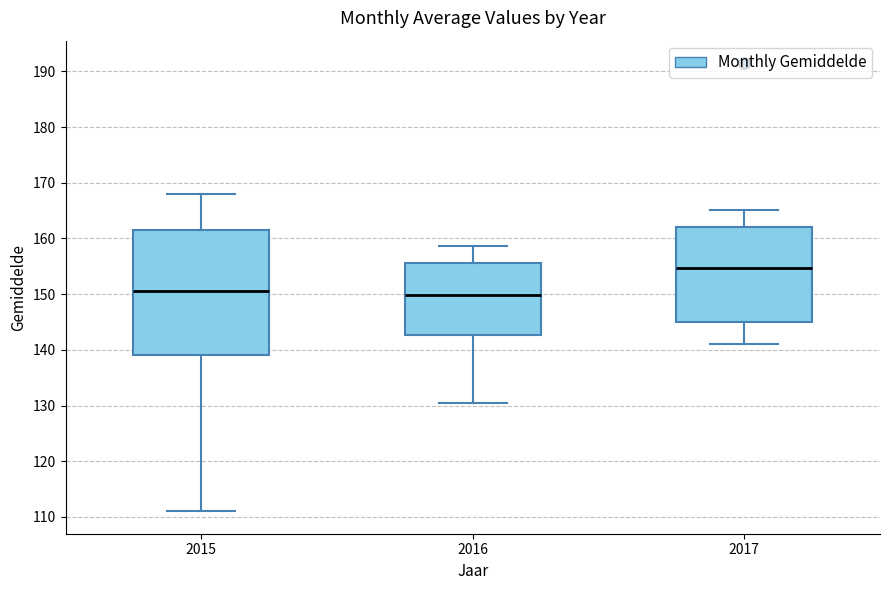

Reading left to right, read every box against the y-axis: the position of its median line, the range the box covers, and the ends of its whiskers. The values are not printed on the chart, so give them approximately, as read against the axis.

2015: median 151, box 139 to 162, whiskers 111 to 168
2016: median 150, box 143 to 156, whiskers 131 to 159
2017: median 155, box 145 to 162, whiskers 141 to 165